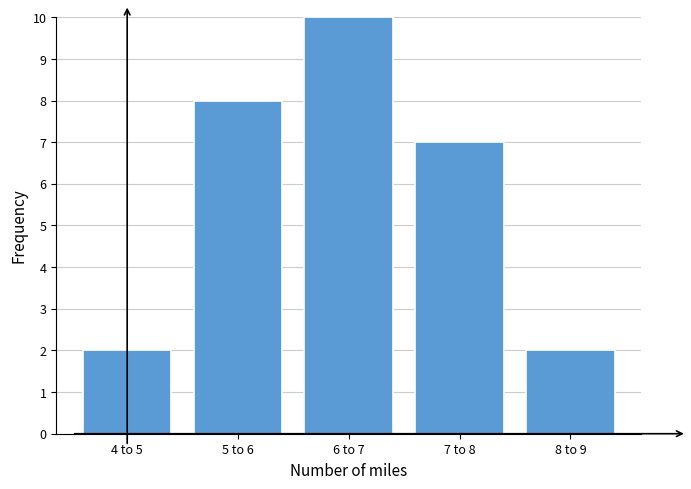

Reading left to right, extract all data points from this chart.

2	8	10	7	2